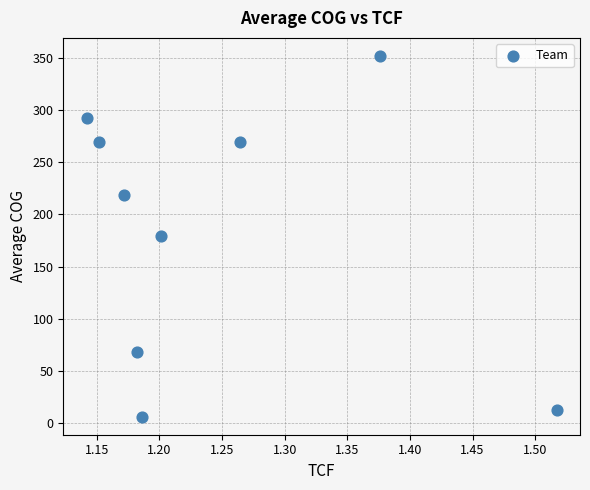

What is the range of Y values (max minus min)?

346